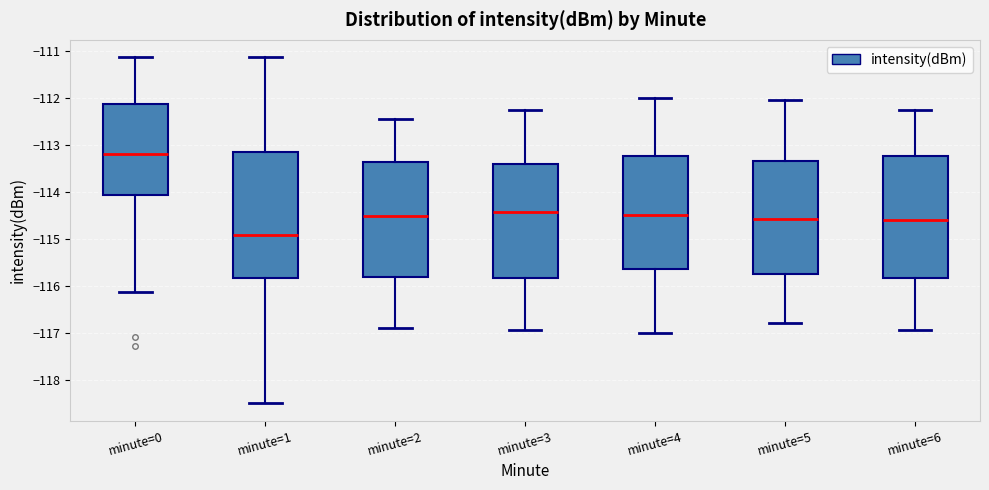

Reading left to right, read every box against the y-axis: the position of its median line, the range the box covers, and the ends of its whiskers. The values are not printed on the chart, so give them approximately, as read against the axis.

minute=0: median -113.2, box -114.1 to -112.1, whiskers -116.1 to -111.1
minute=1: median -114.9, box -115.8 to -113.2, whiskers -118.5 to -111.1
minute=2: median -114.5, box -115.8 to -113.4, whiskers -116.9 to -112.4
minute=3: median -114.4, box -115.8 to -113.4, whiskers -116.9 to -112.2
minute=4: median -114.5, box -115.6 to -113.2, whiskers -117.0 to -112.0
minute=5: median -114.6, box -115.7 to -113.3, whiskers -116.8 to -112.0
minute=6: median -114.6, box -115.8 to -113.2, whiskers -116.9 to -112.2